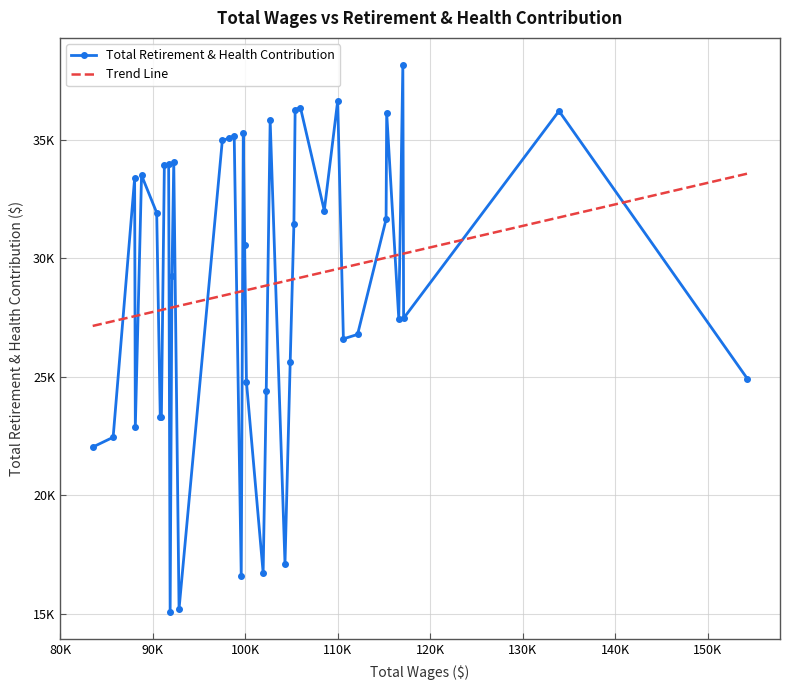

Is it true that the value at 22 is 16577?

True